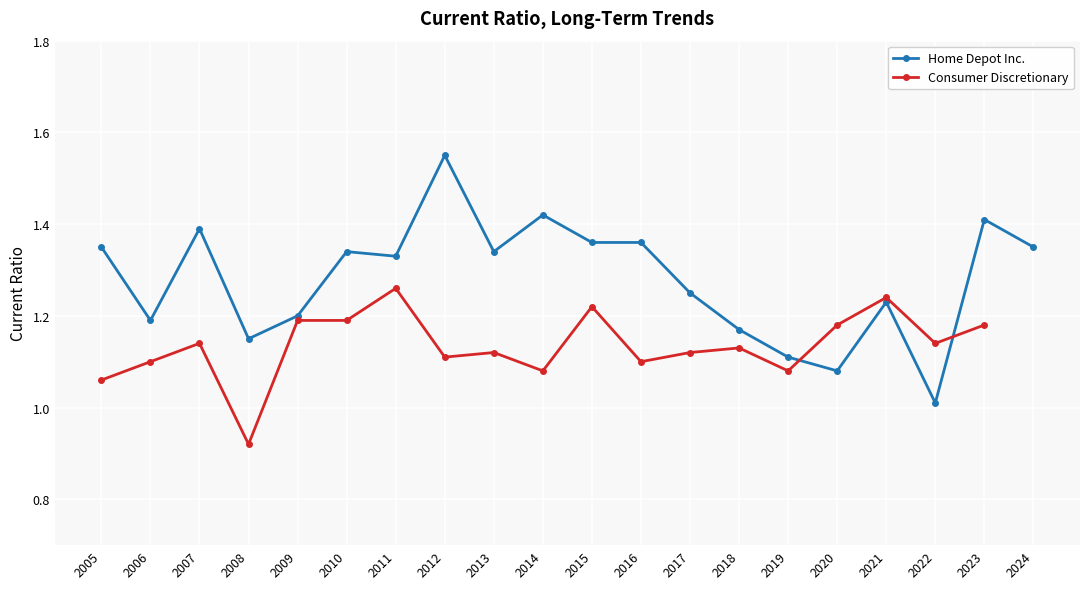

Where is the first local maximum for Home Depot Inc.?

2007